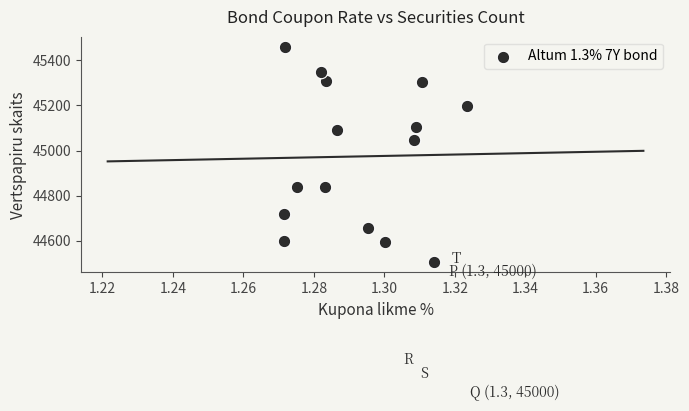

What Y value in the scatter plot is closest to 44981?

45044.9